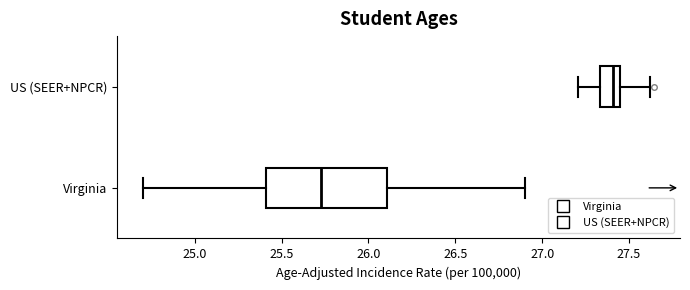

Which box has the furthest to the right median line?

US (SEER+NPCR)